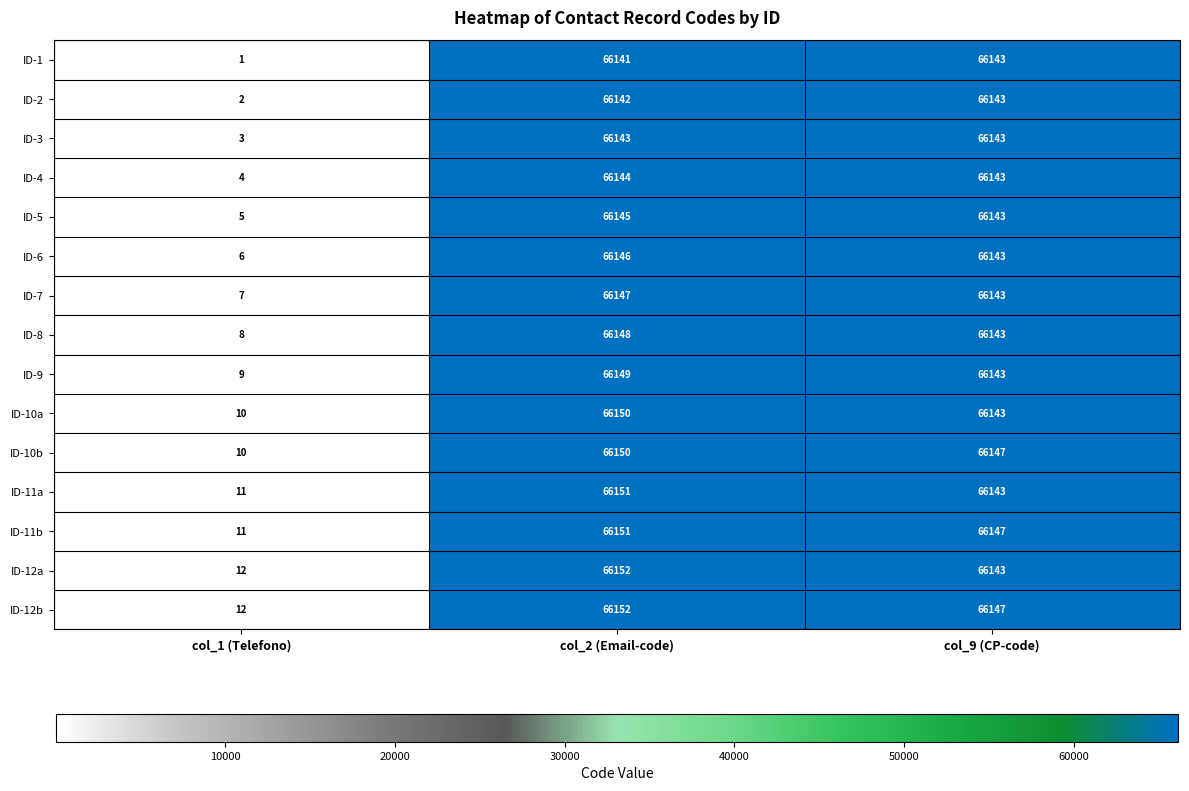

What is the total value across all series at col_2 (Email-code)?

992211